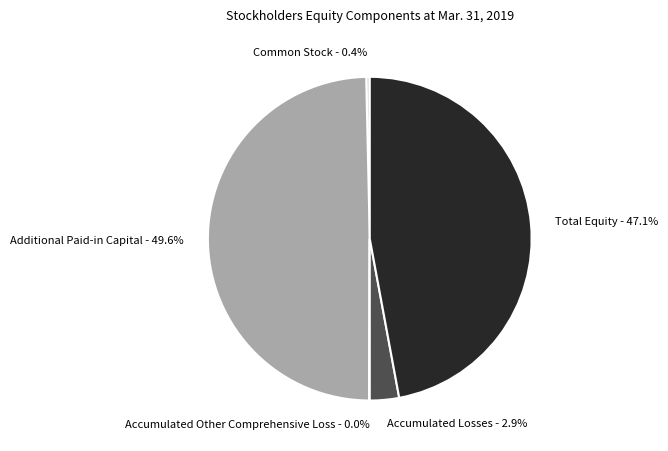

What percentage is the Total Equity slice, to the nearest percent?

47%